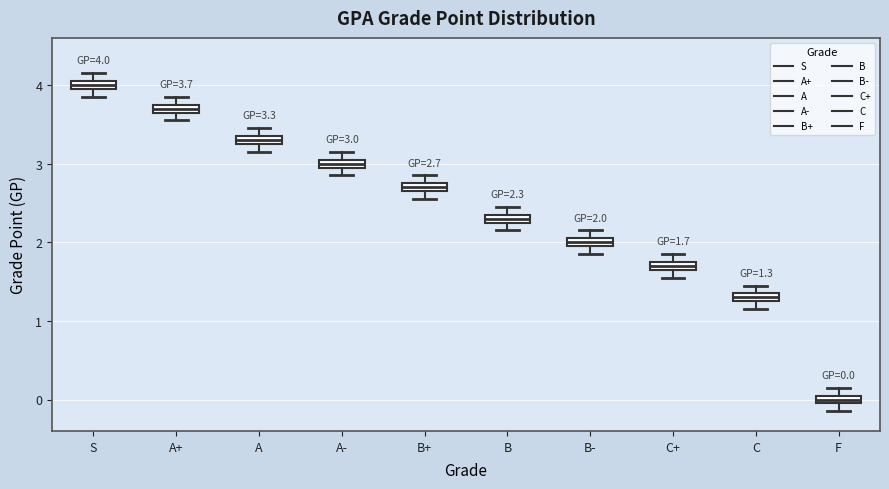

Which box's median line is the highest?

S